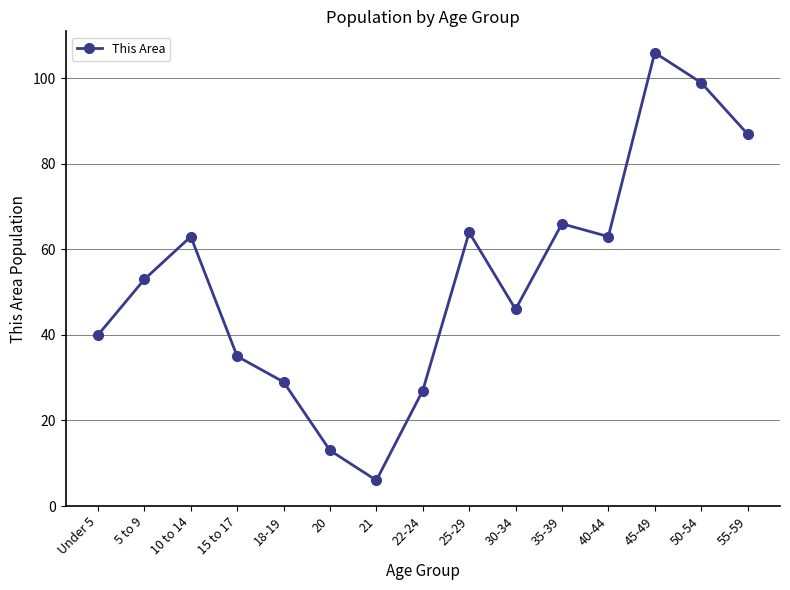

Which has a higher value, 40-44 or 25-29?

25-29